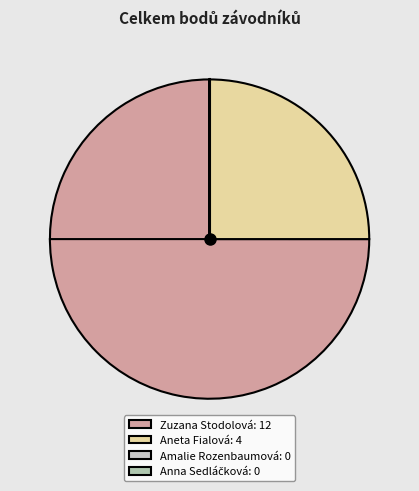

What portion of the pie excludes Zuzana Stodolová?

25.0%